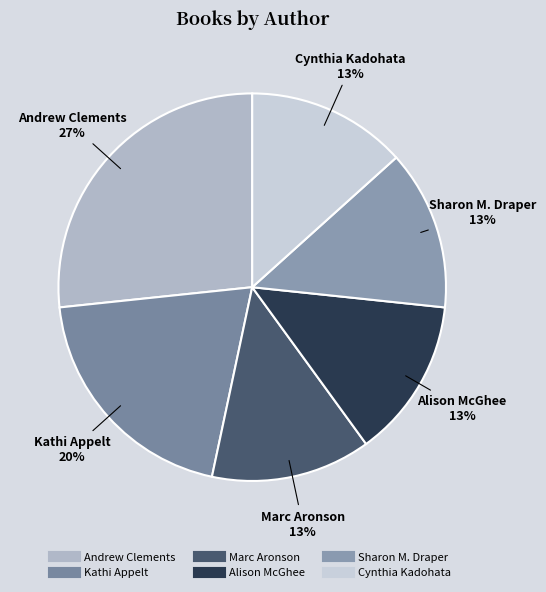

Is there any slice that represents more than half of the pie?

No